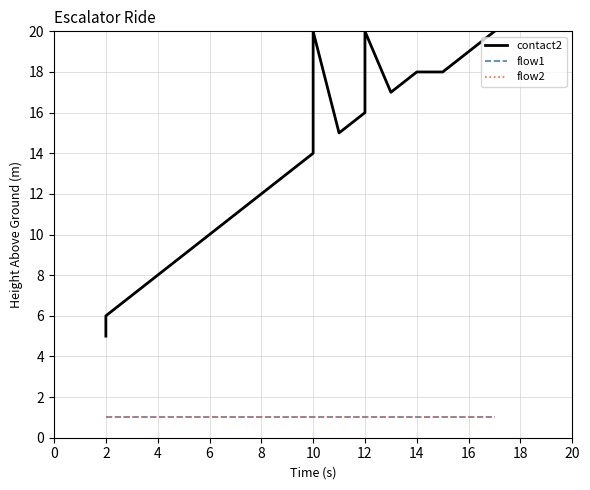

What are all the series names shown in the legend?

contact2, flow1, flow2